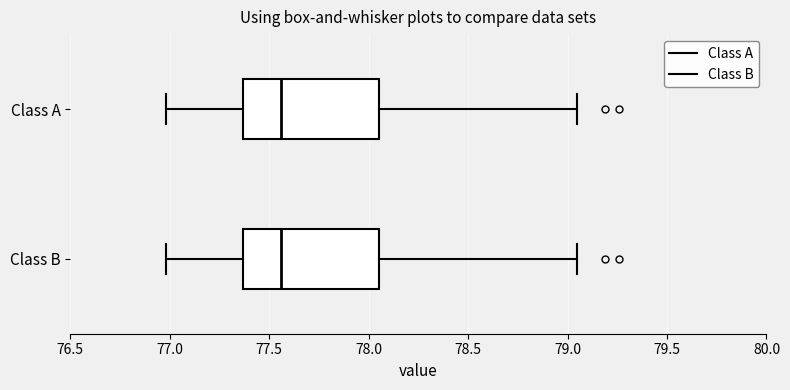

Where does the left whisker of the box for Class A end on the x-axis? The values are not printed on the chart, so give them approximately, as read against the axis.

77.00